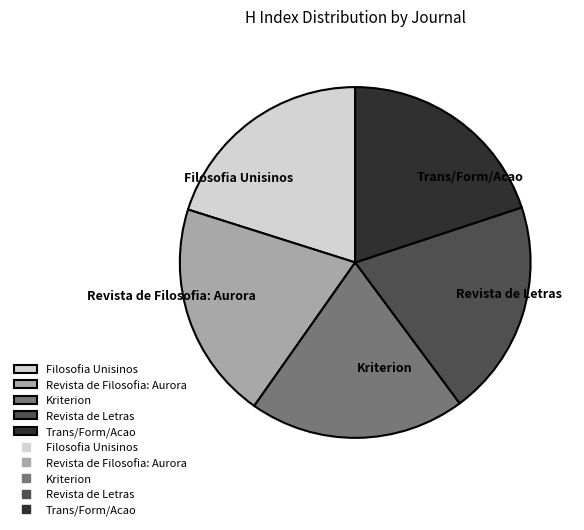

How many slices are in this pie chart?

5